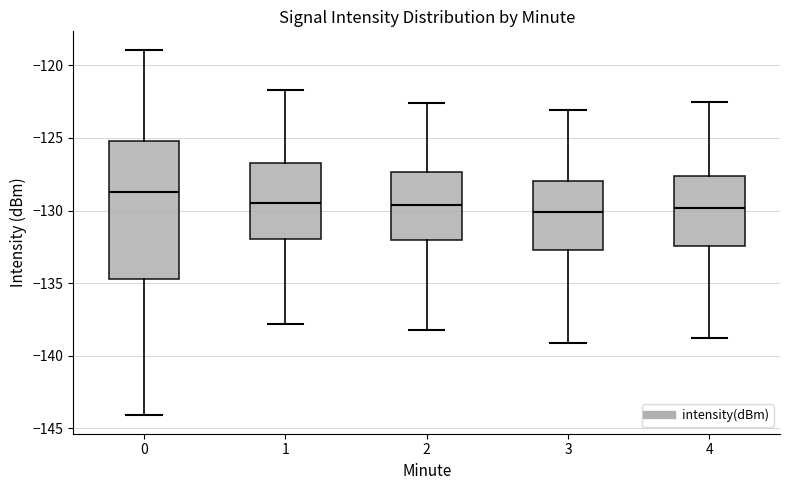

Where is the lower edge of the box at x = 0 on the y-axis? The values are not printed on the chart, so give them approximately, as read against the axis.

-134.5